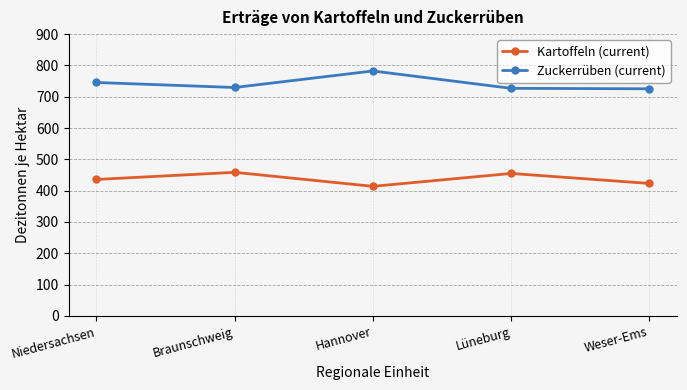

Rank the series by their average value, from lowest to highest.

Kartoffeln (current), Zuckerrüben (current)